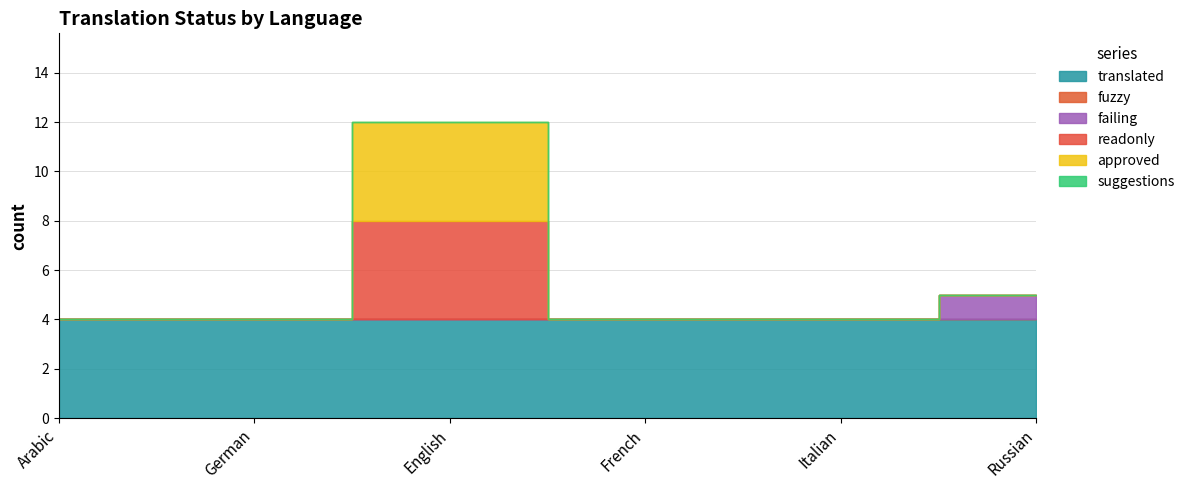

What is the label of the 6th point from the right?

Arabic